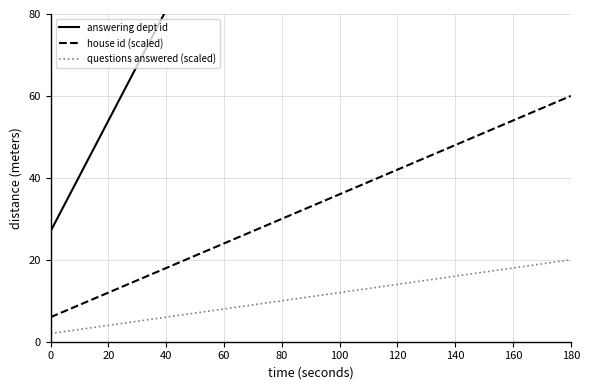

Read the questions answered (scaled) value at 140, to the nearest 5.

15